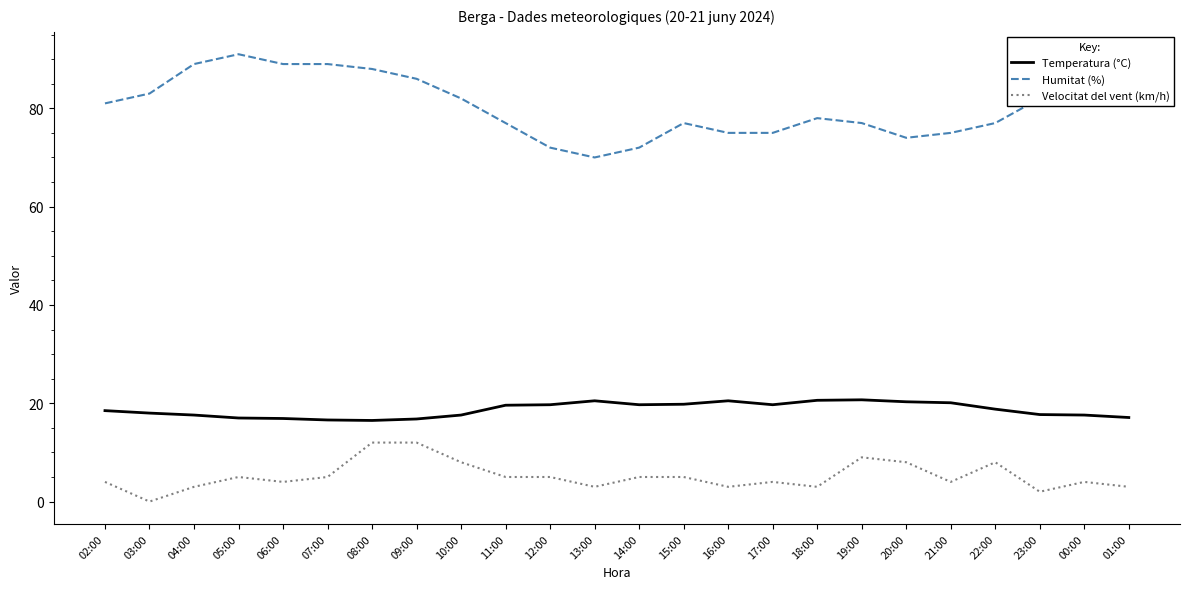

True or false: Velocitat del vent (km/h) and Humitat (%) intersect in this chart.

False